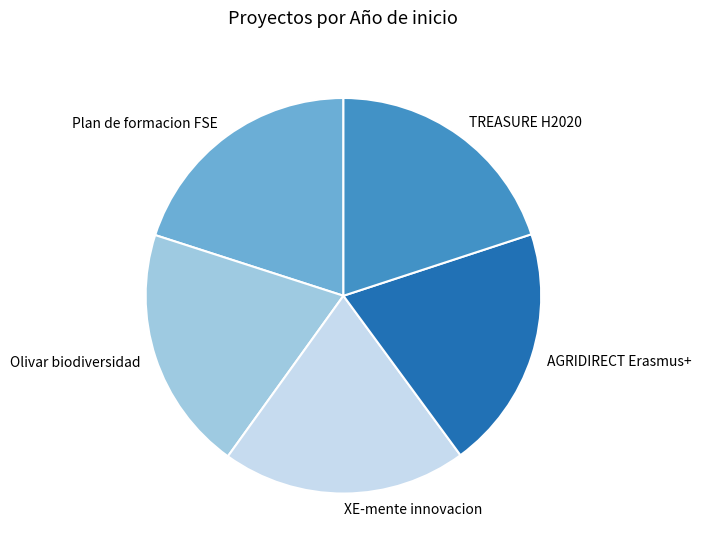

What is the ratio of the value at XE-mente innovacion to the value at Olivar biodiversidad?

1.0